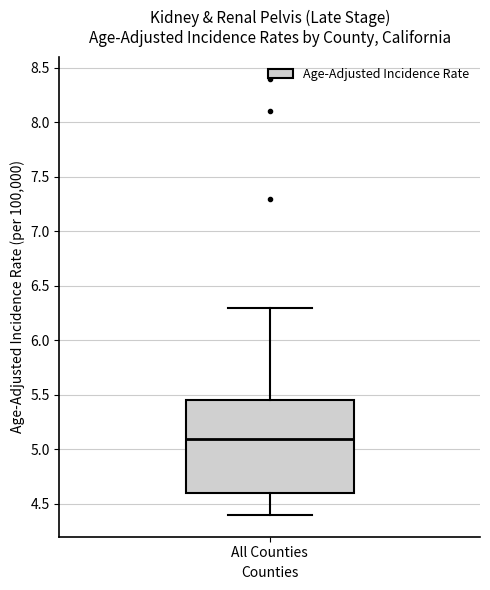

Where is the lower edge of the box for All Counties on the y-axis? The values are not printed on the chart, so give them approximately, as read against the axis.

4.60